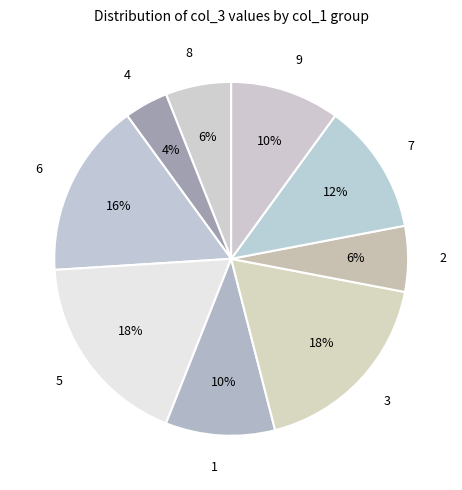

To the nearest percent, what is the difference between the 7 and 8 slice percentages?

6%